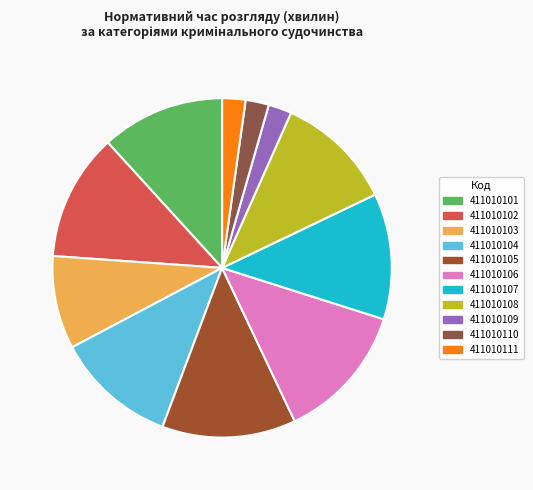

What is the ratio of the value at 411010106 to the value at 411010104?

1.1